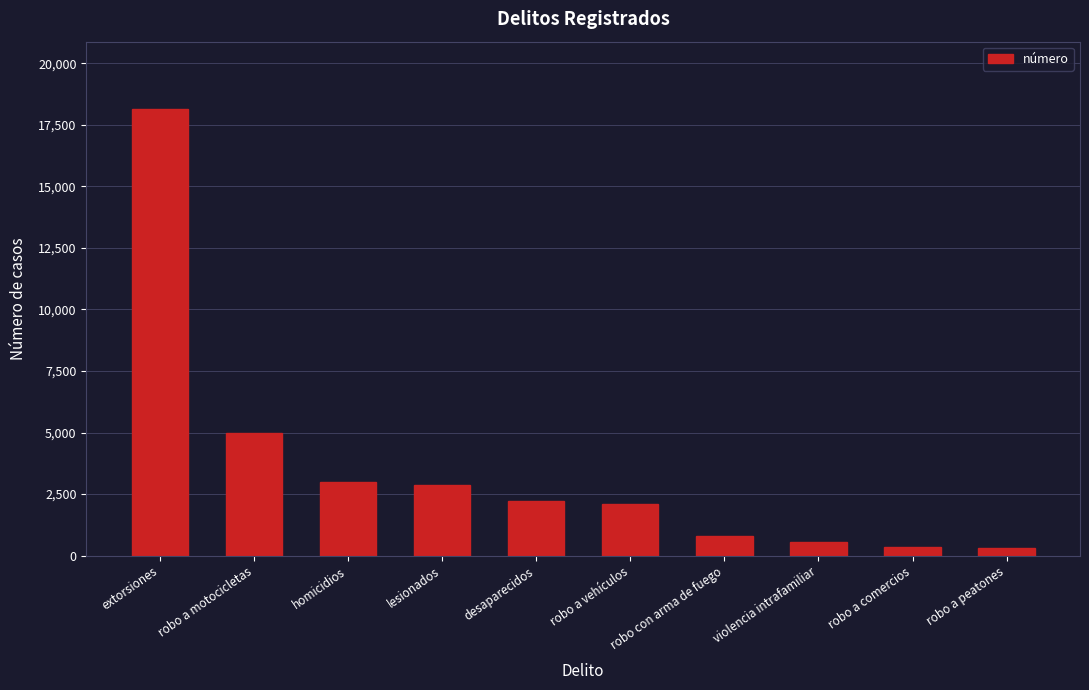

What value does the data have at desaparecidos, to the nearest 10?

2200